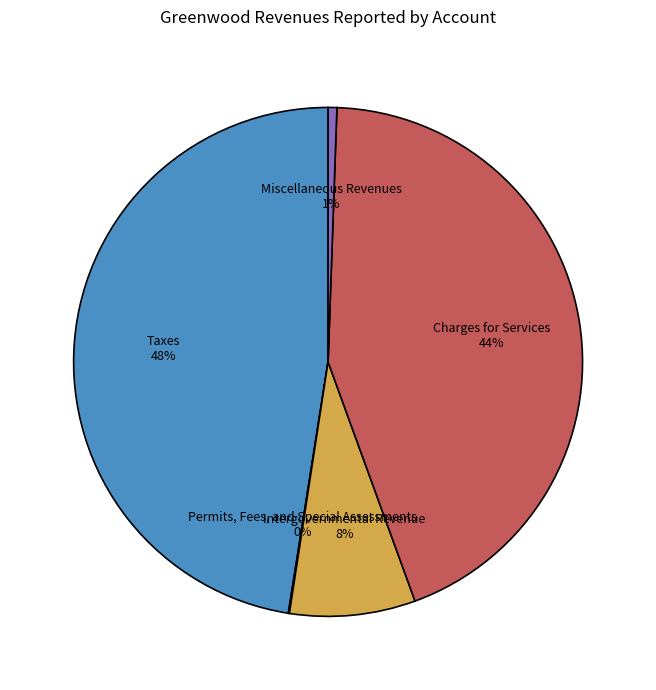

Does any single category account for the majority?

No